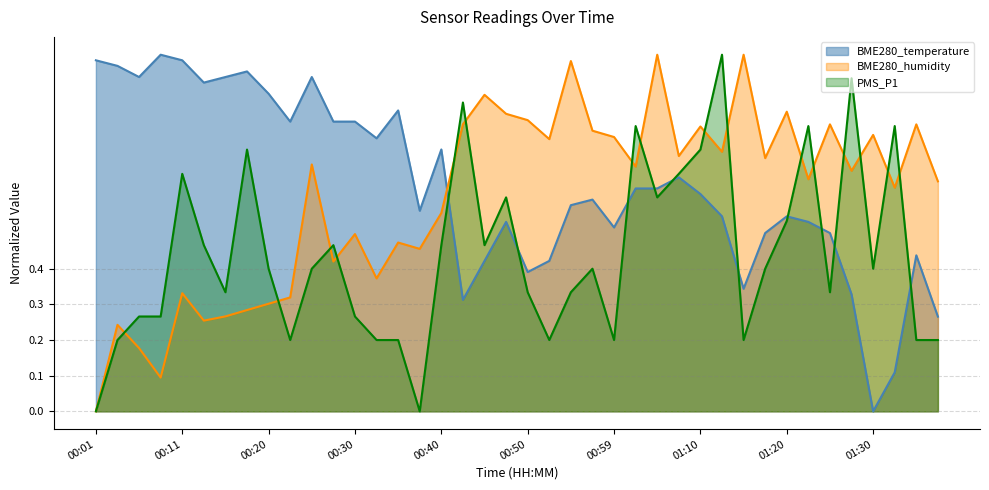

Reading left to right, what are all the values shown in this chart?

BME280_temperature: 1.0	1.0	0.9	1.0	1.0	0.9	0.9	1.0	0.9	0.8	0.9	0.8	0.8	0.8	0.8	0.6	0.7	0.3	0.4	0.5	0.4	0.4	0.6	0.6	0.5	0.6	0.6	0.7	0.6	0.5	0.3	0.5	0.5	0.5	0.5	0.3	0.0	0.1	0.4	0.3
BME280_humidity: 0.0	0.2	0.2	0.1	0.3	0.3	0.3	0.3	0.3	0.3	0.7	0.4	0.5	0.4	0.5	0.5	0.6	0.8	0.9	0.8	0.8	0.8	1.0	0.8	0.8	0.7	1.0	0.7	0.8	0.7	1.0	0.7	0.8	0.7	0.8	0.7	0.8	0.6	0.8	0.6
PMS_P1: 0.0	0.2	0.3	0.3	0.7	0.5	0.3	0.7	0.4	0.2	0.4	0.5	0.3	0.2	0.2	0.0	0.5	0.9	0.5	0.6	0.3	0.2	0.3	0.4	0.2	0.8	0.6	0.7	0.7	1.0	0.2	0.4	0.5	0.8	0.3	0.9	0.4	0.8	0.2	0.2